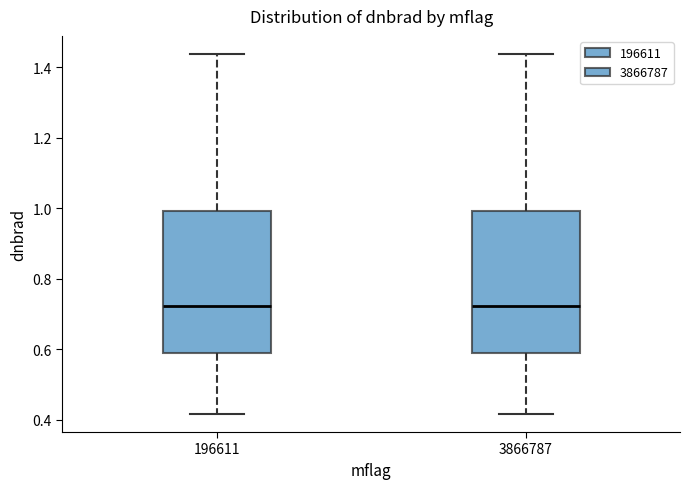

Reading left to right, transcribe this box plot: for each box, give where its median line is, the range the box spans, and where its two whiskers end, as read against the y-axis. The values are not printed on the chart, so give them approximately, as read against the axis.

196611: median 0.72, box 0.58 to 1.00, whiskers 0.42 to 1.44
3866787: median 0.72, box 0.58 to 1.00, whiskers 0.42 to 1.44